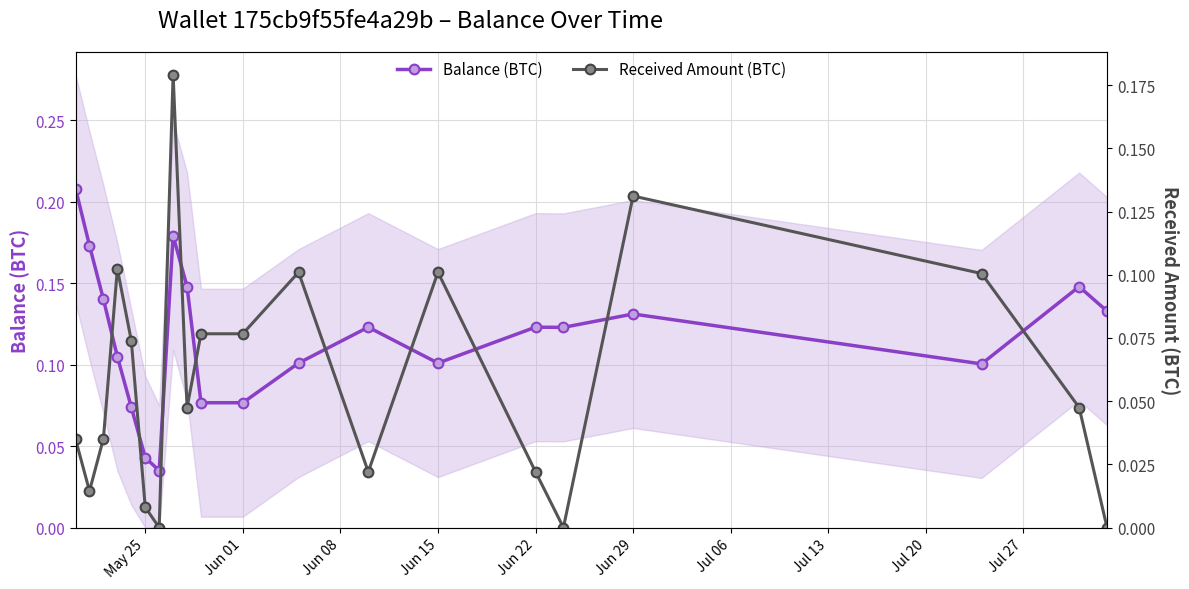

List the series in order of their peak value, highest first.

Balance (BTC), Received Amount (BTC)